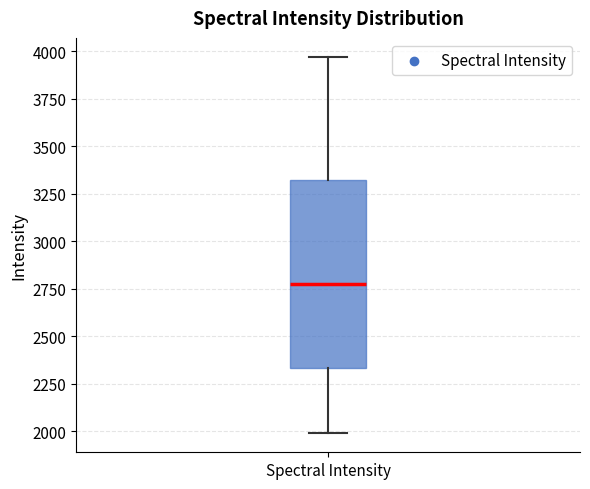

Read this box plot against the y-axis: the position of the median line, the range covered by the box, and the ends of both whiskers. The values are not printed on the chart, so give them approximately, as read against the axis.

median 2750, box 2350 to 3300, whiskers 2000 to 3950